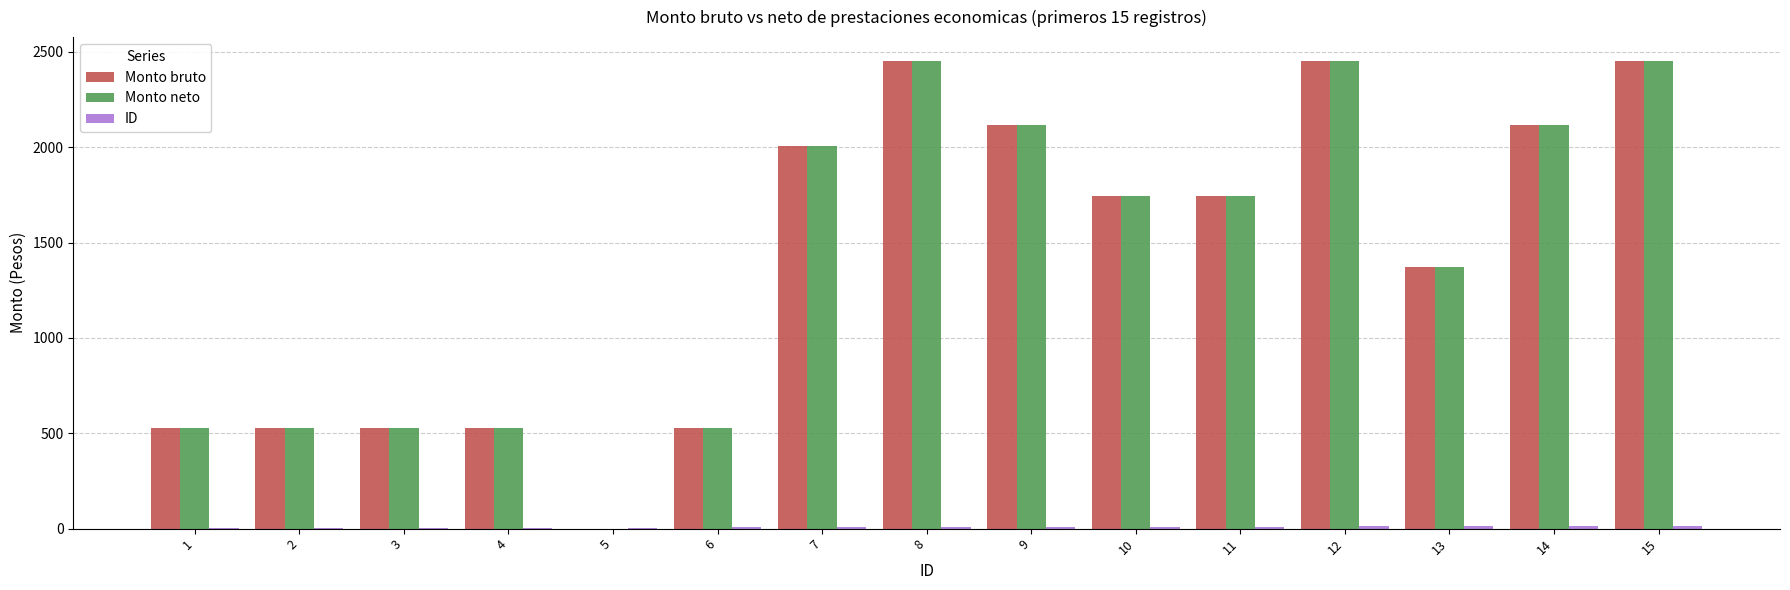

Is it true that Monto bruto equals 1746.0 at 11?

True